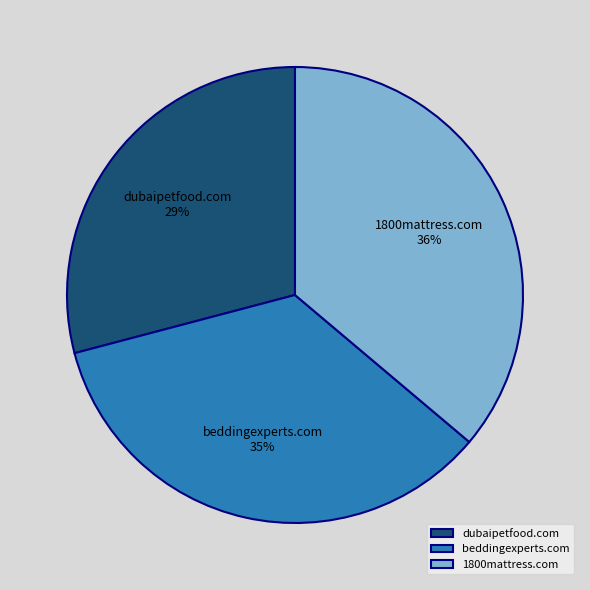

To the nearest percent, what is the difference between the largest and smallest slice percentages?

7%